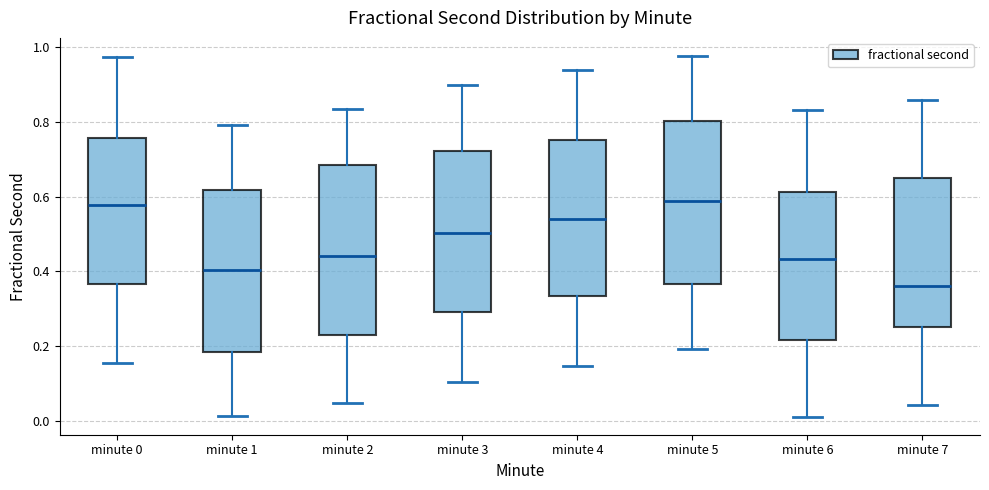

Reading left to right, transcribe this box plot: for each box, give where its median line is, the range the box spans, and where its two whiskers end, as read against the y-axis. The values are not printed on the chart, so give them approximately, as read against the axis.

minute 0: median 0.58, box 0.36 to 0.76, whiskers 0.16 to 0.98
minute 1: median 0.40, box 0.18 to 0.62, whiskers 0.02 to 0.80
minute 2: median 0.44, box 0.22 to 0.68, whiskers 0.04 to 0.84
minute 3: median 0.50, box 0.30 to 0.72, whiskers 0.10 to 0.90
minute 4: median 0.54, box 0.34 to 0.76, whiskers 0.14 to 0.94
minute 5: median 0.58, box 0.36 to 0.80, whiskers 0.20 to 0.98
minute 6: median 0.44, box 0.22 to 0.62, whiskers 0.02 to 0.84
minute 7: median 0.36, box 0.26 to 0.66, whiskers 0.04 to 0.86